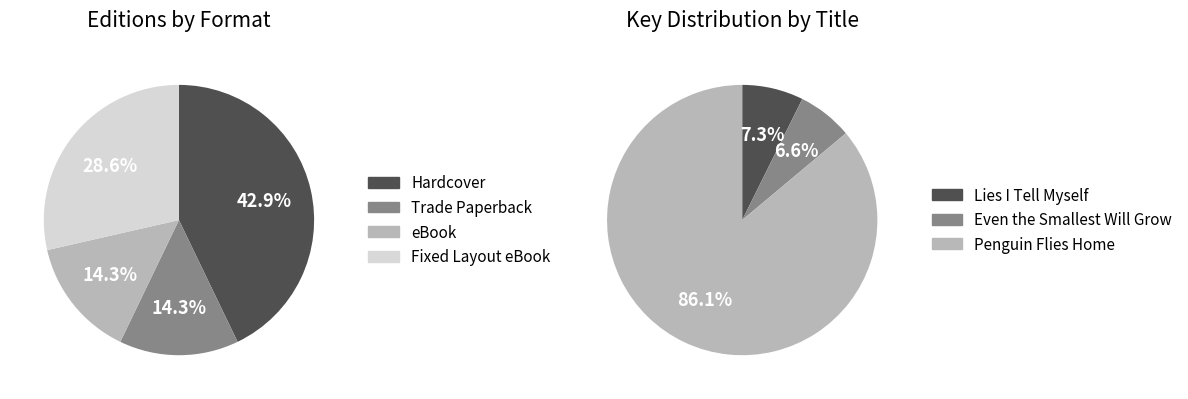

To the nearest percent, what portion does Even the Smallest Will Grow (Hardcover) represent?

3%